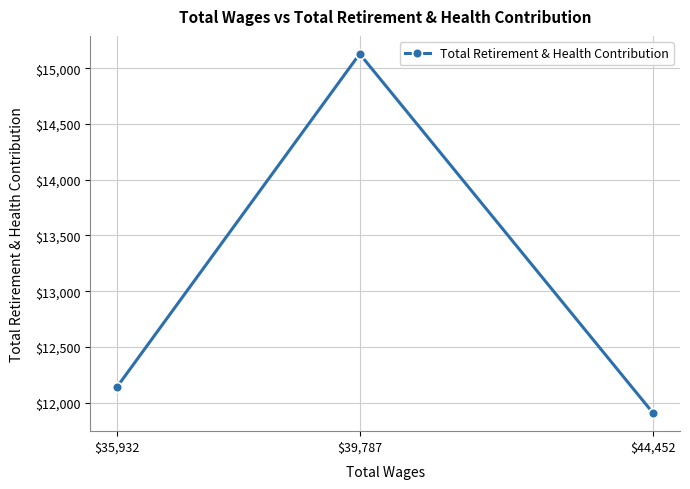

True or false: the data shows 11906 at $44,452.

True